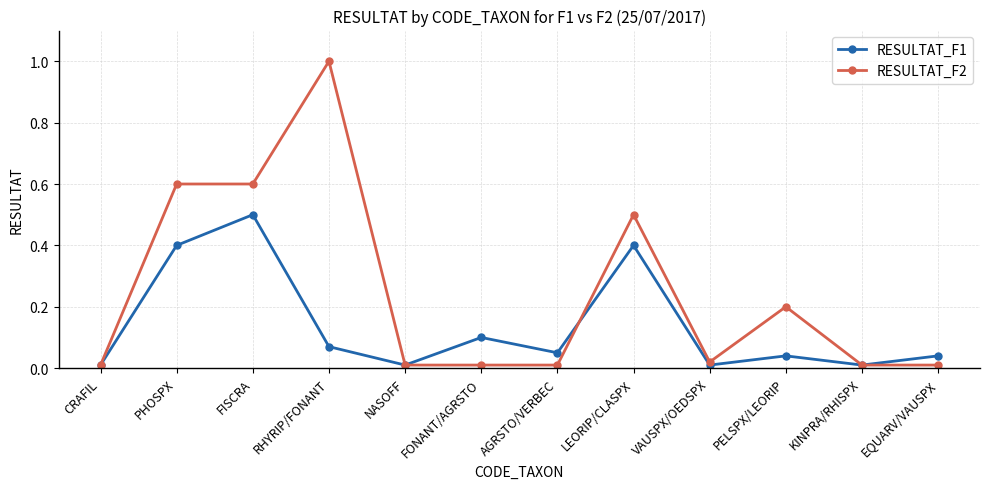

Which series has the largest range (max minus min)?

RESULTAT_F2